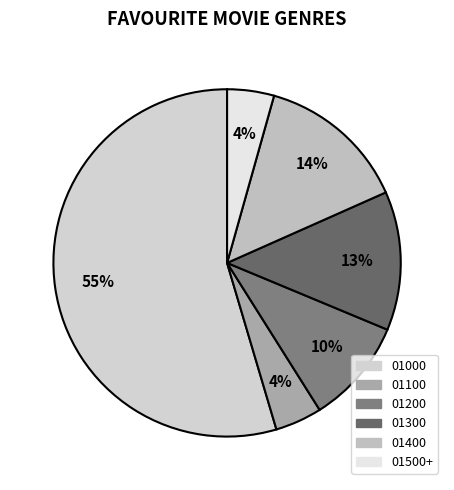

How many slices are in this pie chart?

6